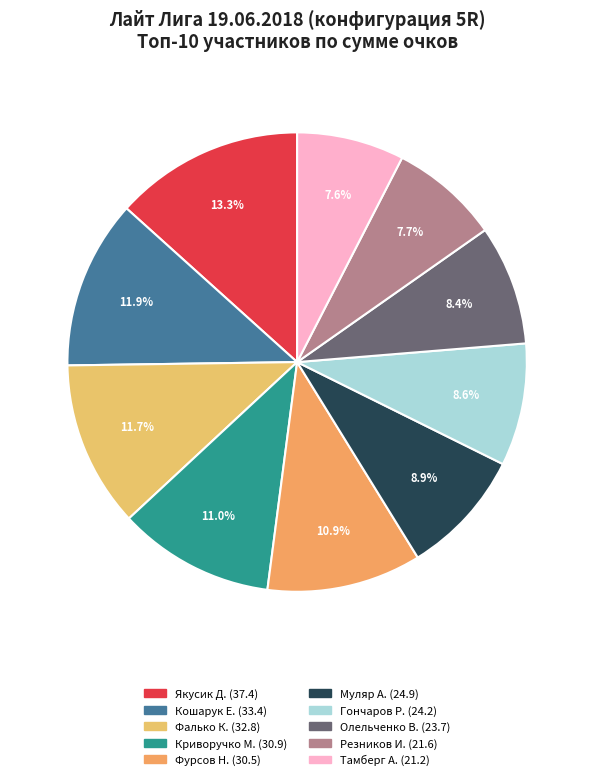

What is the largest slice in the pie chart?

Якусик Дима / Yakusik Dima